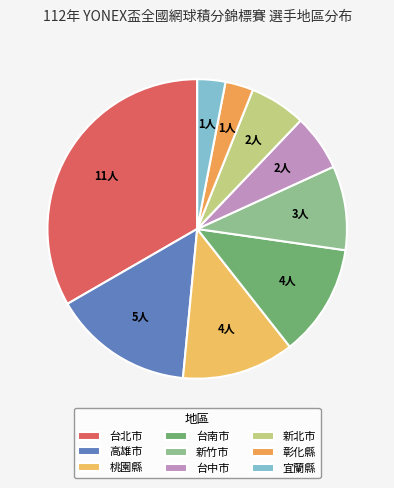

Count the number of slices in the pie.

9